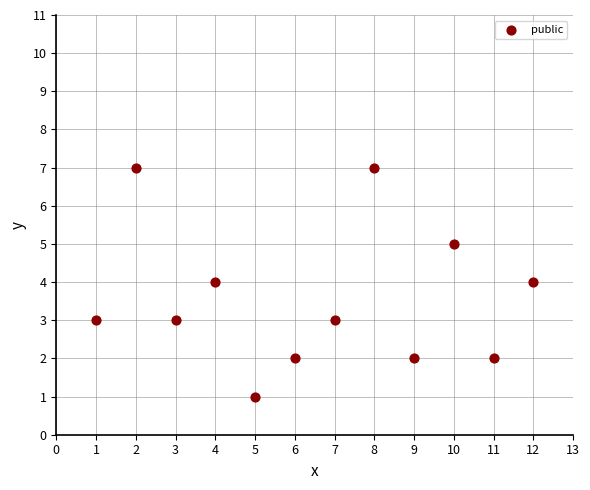

What is the range of Y values (max minus min)?

6